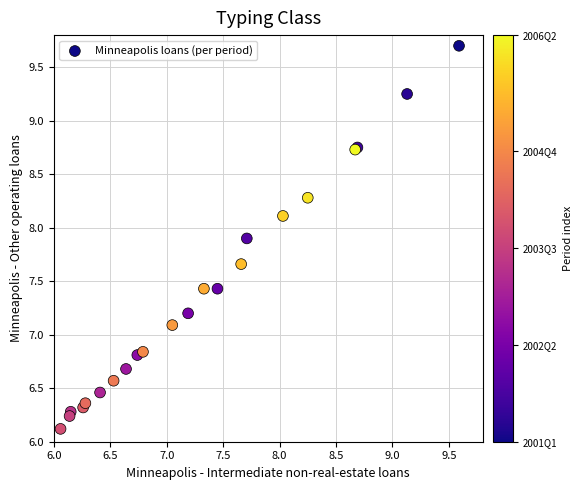

What Y value in the scatter plot is closest to 7?

7.1